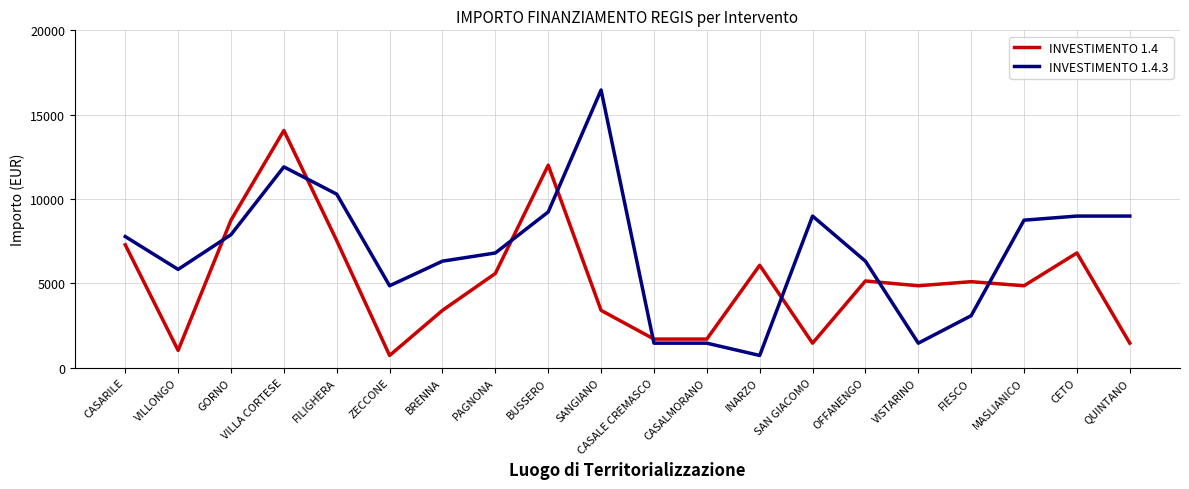

List the series in order of their peak value, highest first.

INVESTIMENTO 1.4.3, INVESTIMENTO 1.4